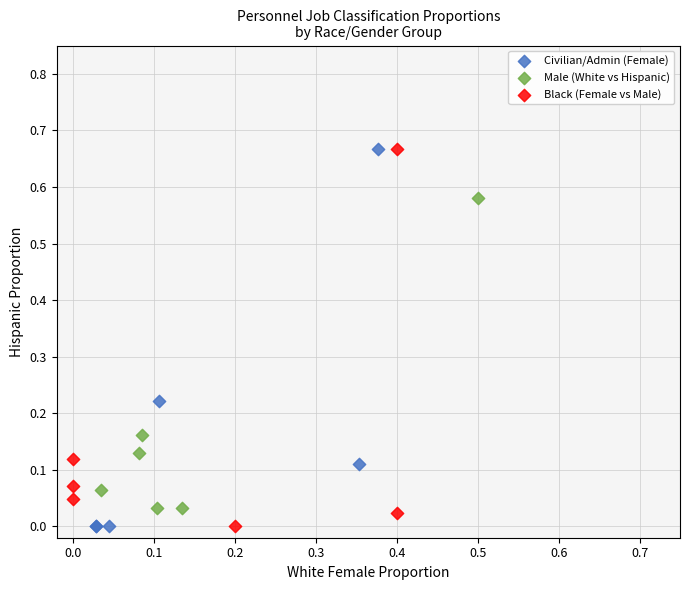

What are all the series names shown in the legend?

Civilian/Admin (Female), Male (White vs Hispanic), Black (Female vs Male)